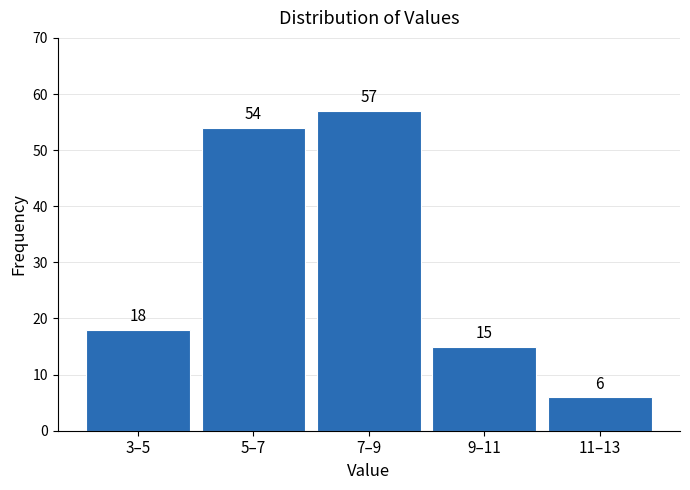

Reading left to right, extract all data points from this chart.

3–5=18	5–7=54	7–9=57	9–11=15	11–13=6